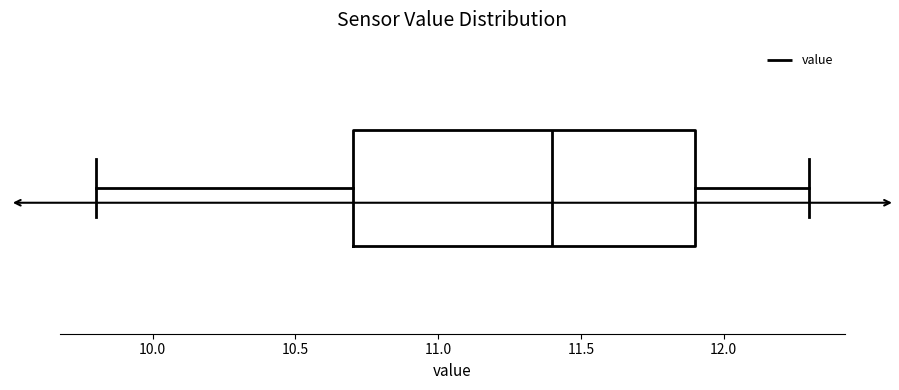

Read this box plot against the x-axis: the position of the median line, the range covered by the box, and the ends of both whiskers. The values are not printed on the chart, so give them approximately, as read against the axis.

median 11.4, box 10.7 to 11.9, whiskers 9.8 to 12.3